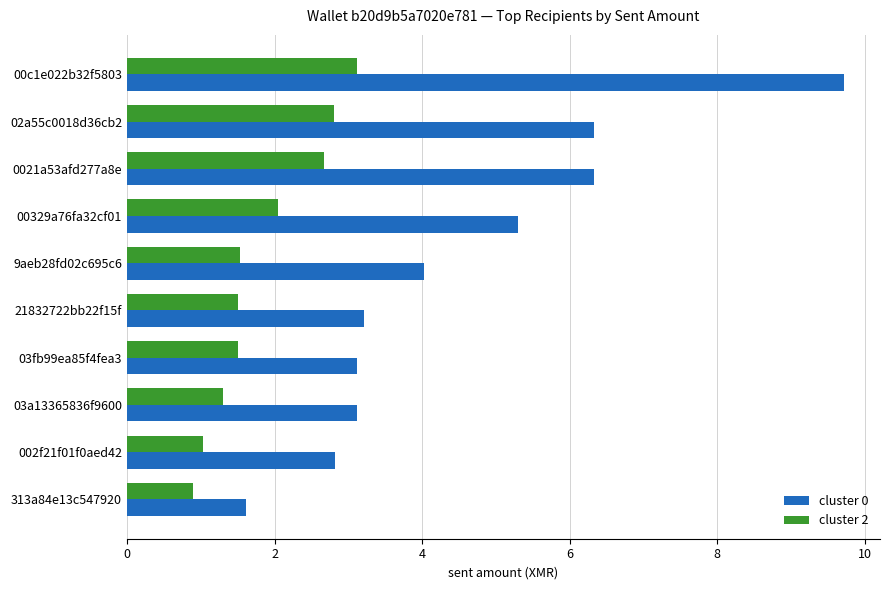

Which category has the lowest value in the cluster 2 series?

313a84e13c547920